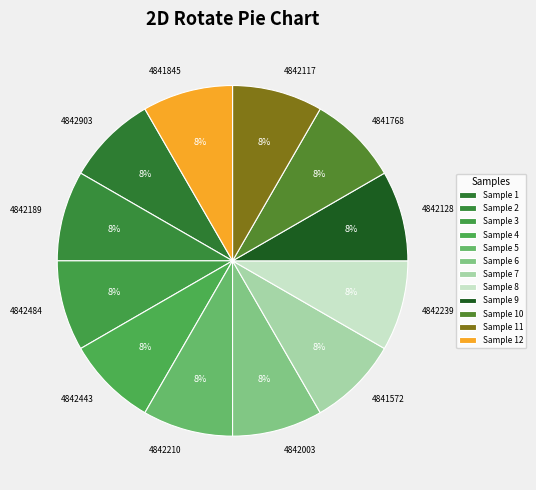

To the nearest percent, what portion does 4842239 represent?

8%